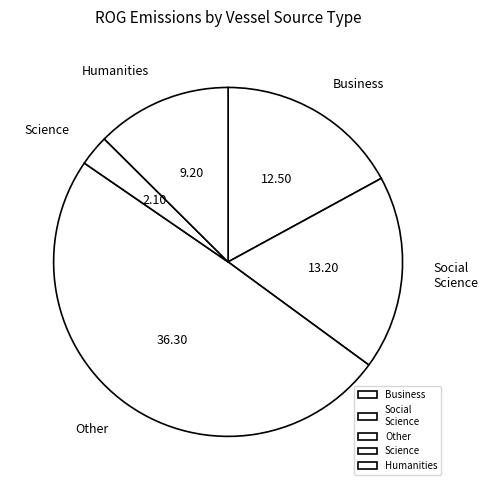

Which category has the biggest portion of the pie?

Other